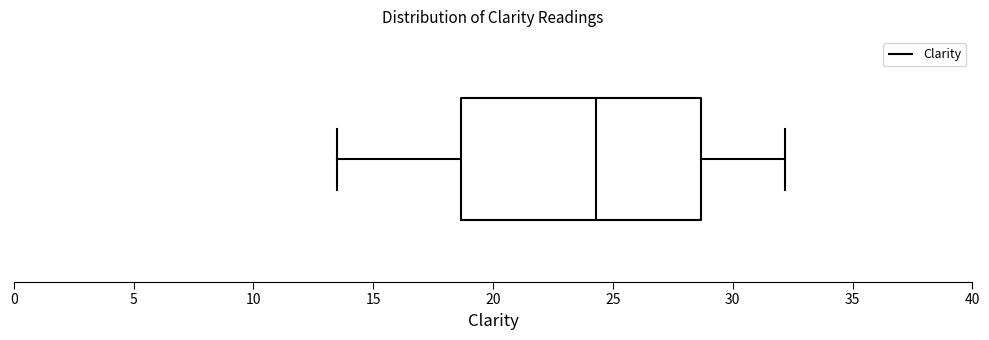

Transcribe this box plot: give where the median line is, the range the box spans, and where the two whiskers end, as read against the x-axis. The values are not printed on the chart, so give them approximately, as read against the axis.

median 24.5, box 18.5 to 28.5, whiskers 13.5 to 32.0